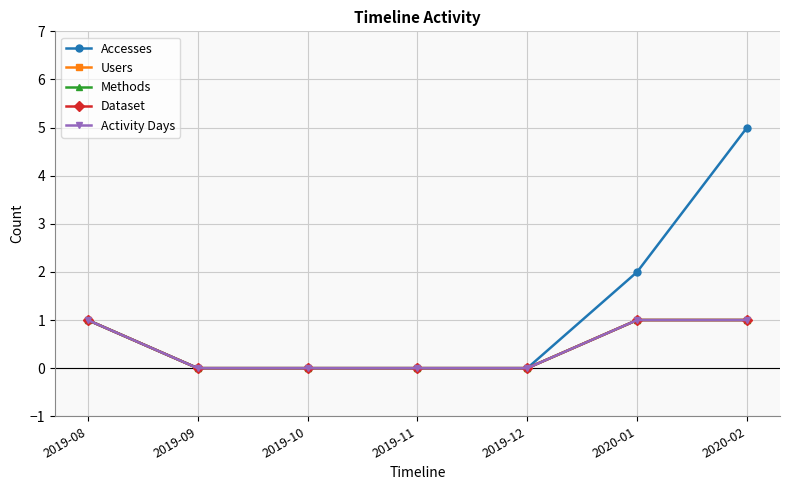

At how many categories does at least one series exceed 4?

1